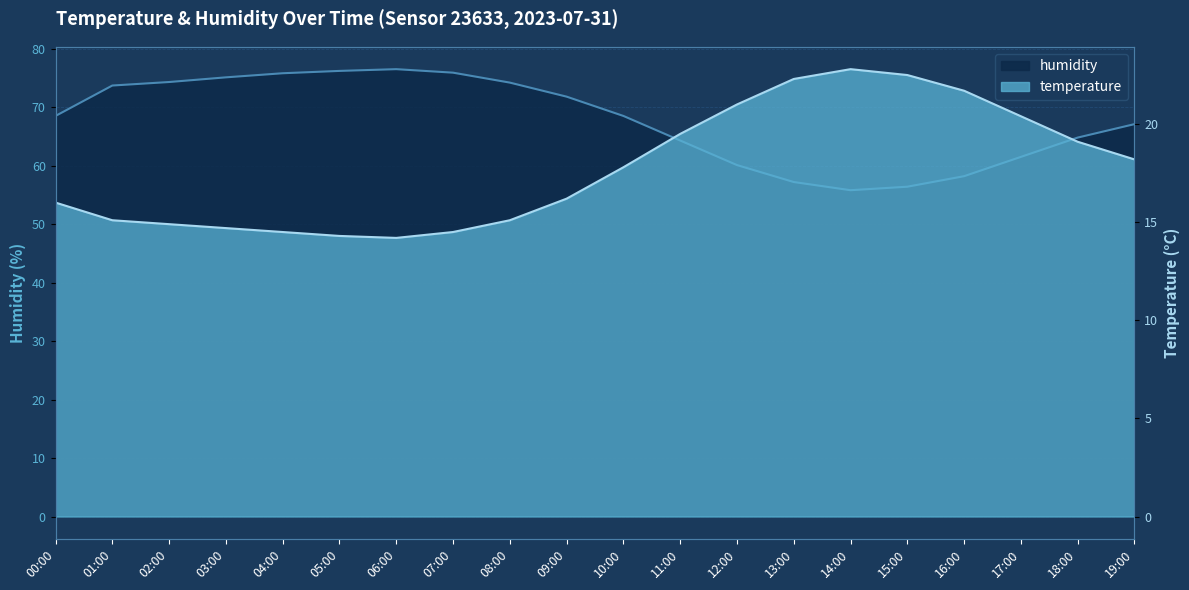

What is the average value of the temperature series?

17.7